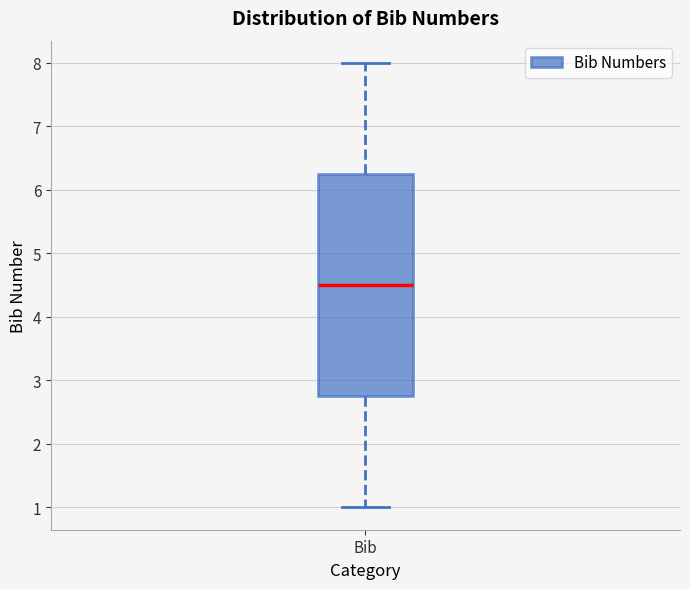

Transcribe this box plot: give where the median line is, the range the box spans, and where the two whiskers end, as read against the y-axis. The values are not printed on the chart, so give them approximately, as read against the axis.

median 4.5, box 2.8 to 6.3, whiskers 1.0 to 8.0